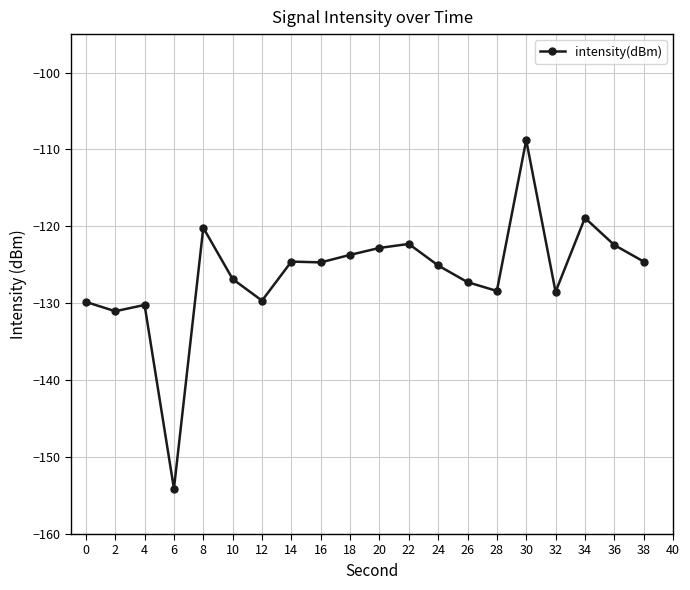

What is the sum of the values at 38 and 18?

-248.3